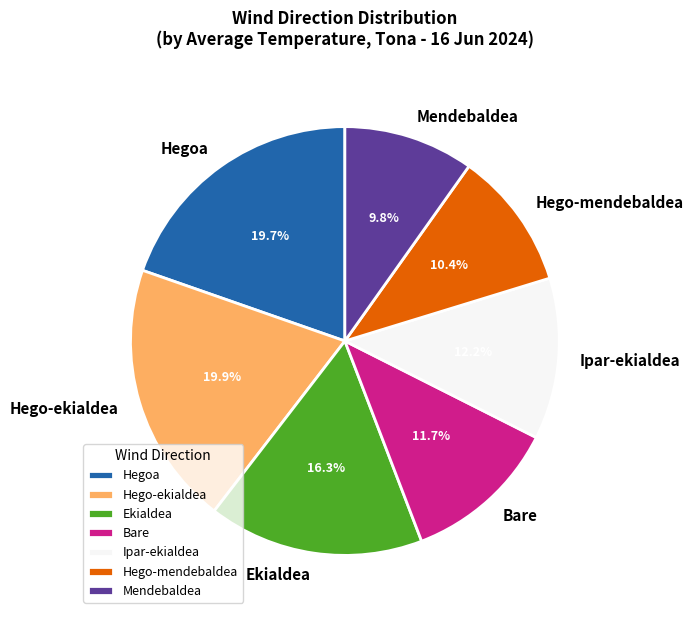

Count the number of slices in the pie.

7